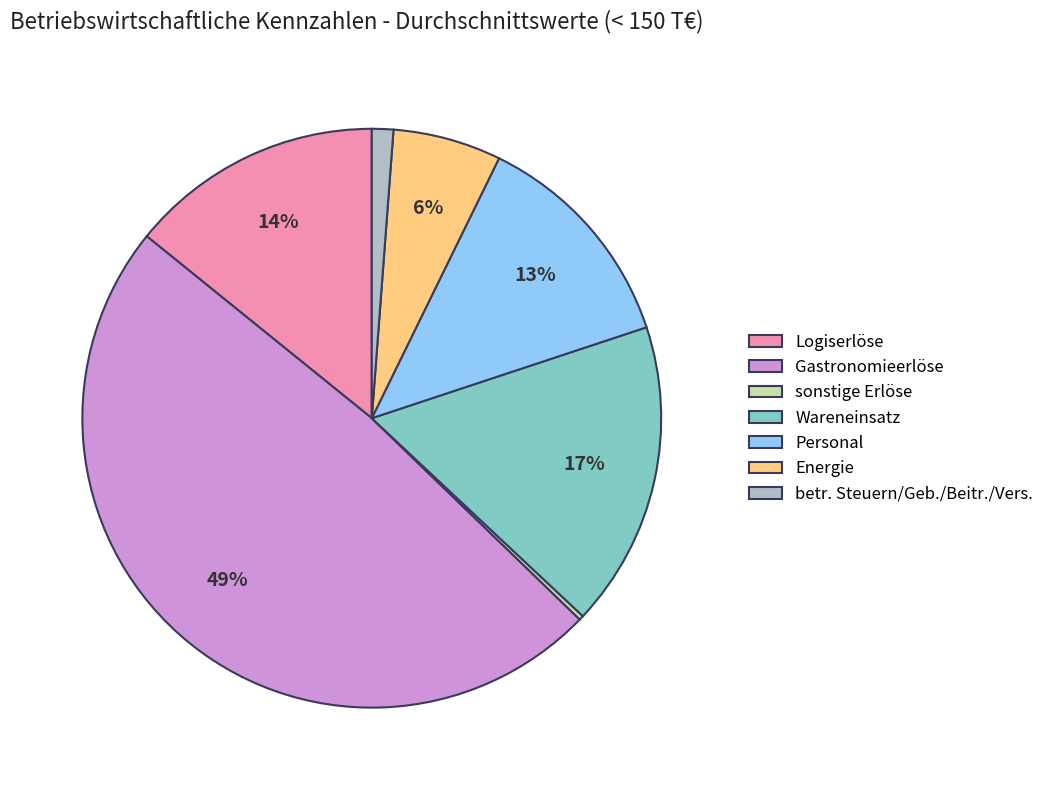

Which has a higher value, Personal or Wareneinsatz?

Wareneinsatz